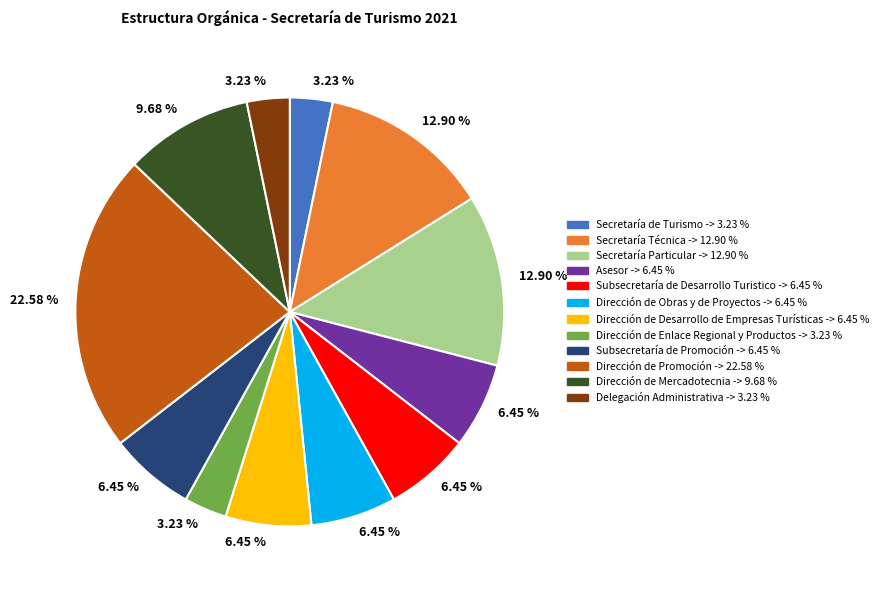

To the nearest percent, what is the difference between the largest and smallest slice percentages?

19%